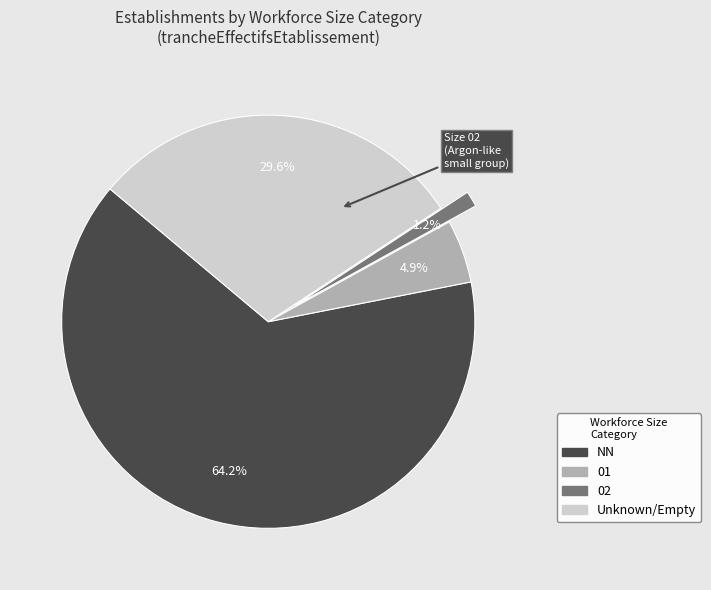

Is there any slice that represents more than half of the pie?

Yes